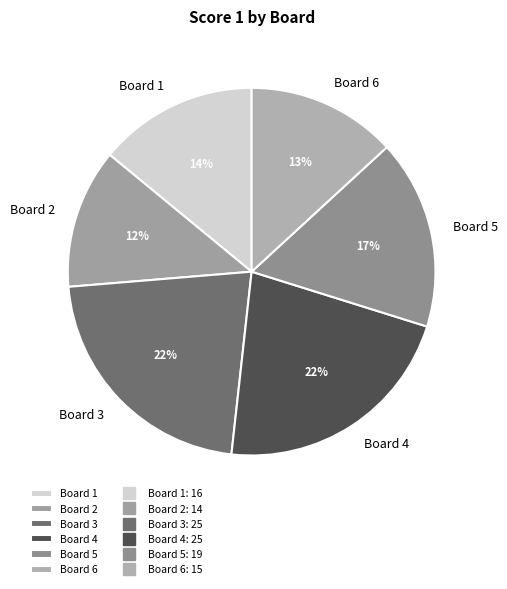

To the nearest percent, what is the difference between the largest and smallest slice percentages?

10%